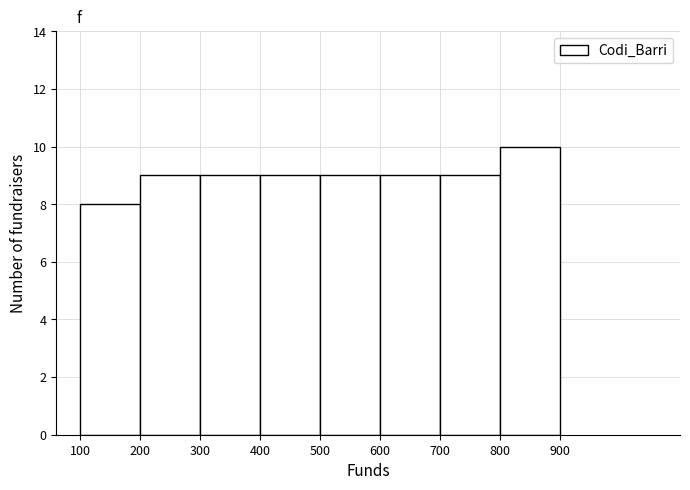

Reading right to left, what are all the values shown in this chart?

10	9	9	9	9	9	9	8